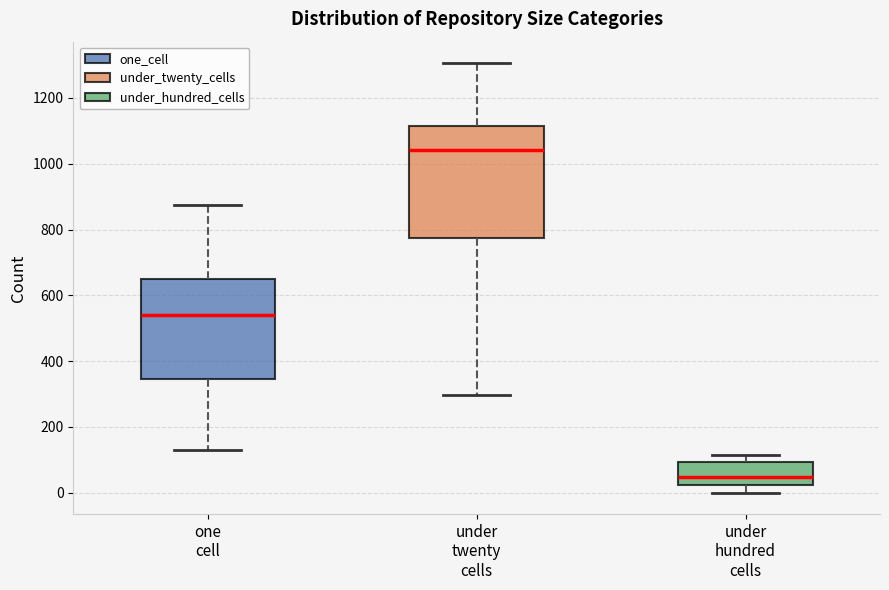

Reading left to right, read every box against the y-axis: the position of its median line, the range the box covers, and the ends of its whiskers. The values are not printed on the chart, so give them approximately, as read against the axis.

one cell: median 540, box 340 to 640, whiskers 120 to 880
under twenty cells: median 1040, box 780 to 1120, whiskers 300 to 1300
under hundred cells: median 40, box 20 to 100, whiskers 0 to 120